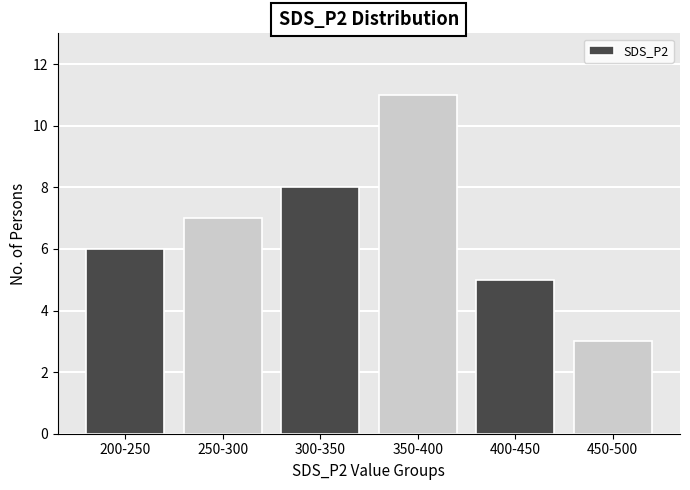

Reading left to right, transcribe all the data shown in this chart.

6	7	8	11	5	3